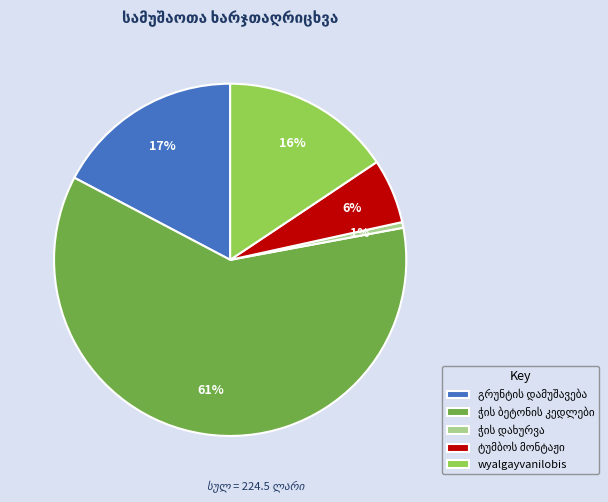

How many slices are in this pie chart?

5